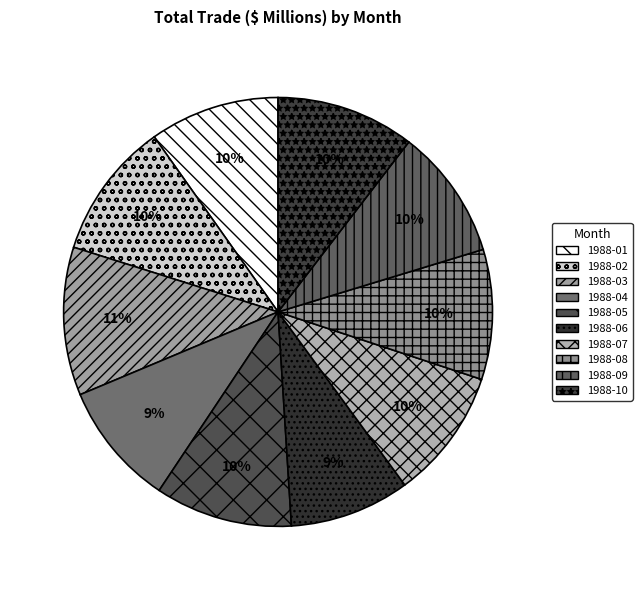

Rank the categories by value from highest to lowest.

1988-03, 1988-10, 1988-05, 1988-02, 1988-09, 1988-07, 1988-08, 1988-01, 1988-04, 1988-06